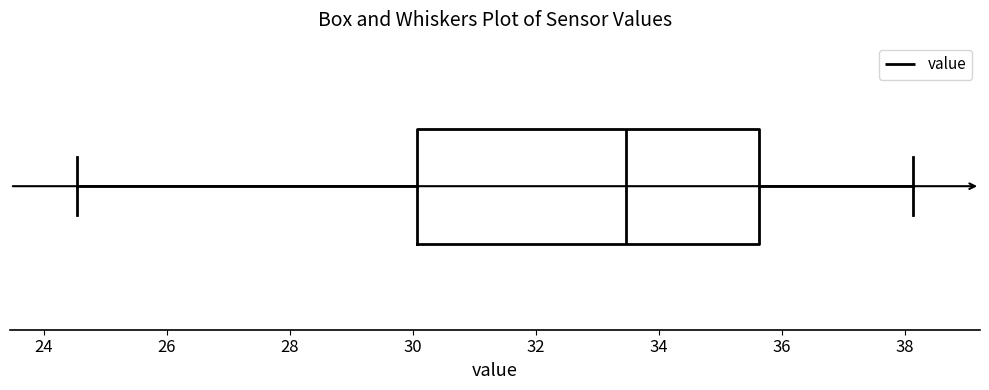

Transcribe this box plot: give where the median line is, the range the box spans, and where the two whiskers end, as read against the x-axis. The values are not printed on the chart, so give them approximately, as read against the axis.

median 33.4, box 30.0 to 35.6, whiskers 24.6 to 38.2